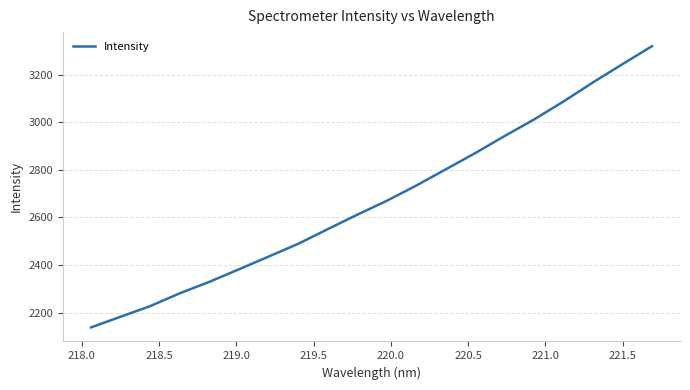

Does the chart display data point markers on the line(s)?

No